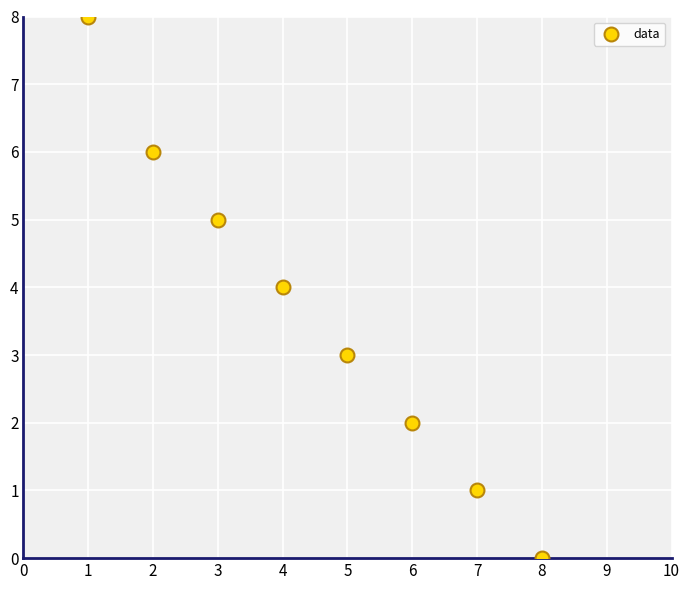

What is the range of Y values (max minus min)?

8